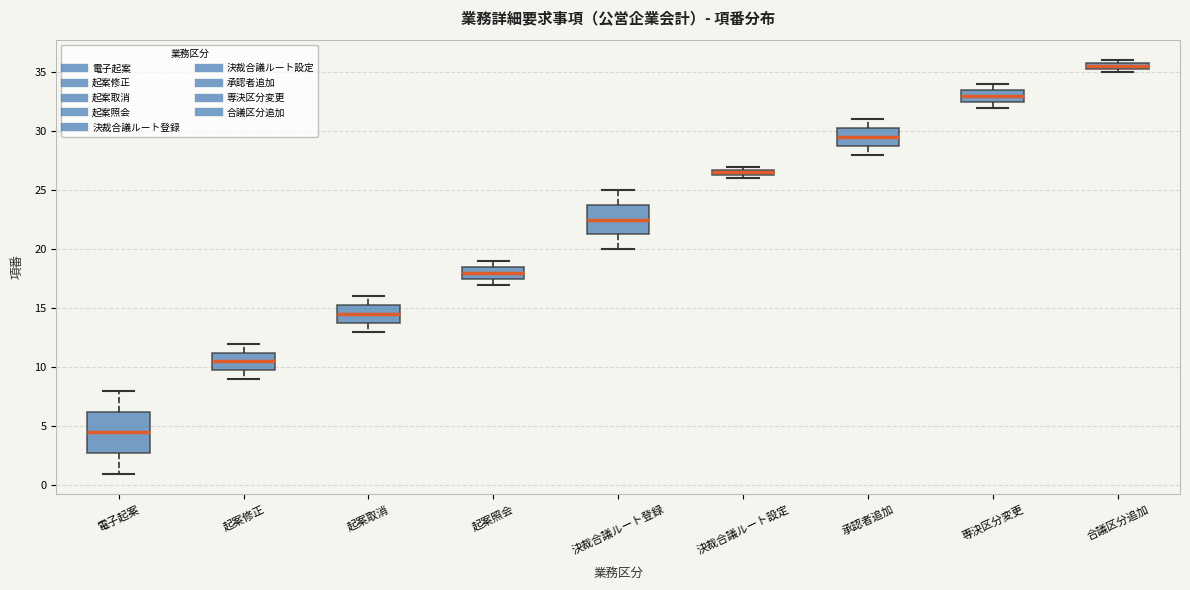

Which box's median line is the lowest?

電子起案